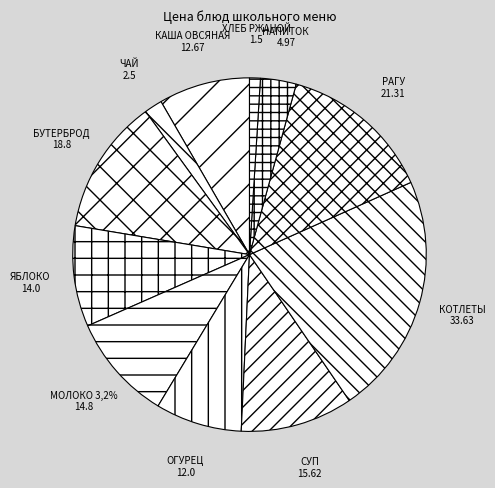

To the nearest percent, what percentage of the pie is НАПИТОК ЛИМОННЫЙ?

3%